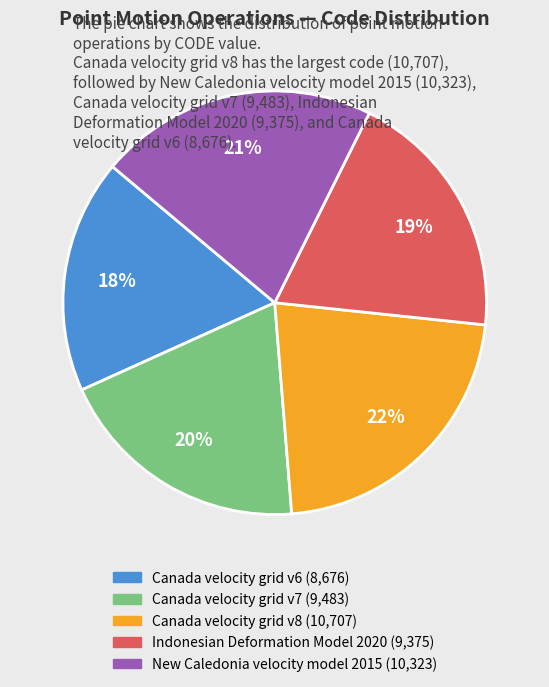

Which has a higher value, Canada velocity grid v7 or Canada velocity grid v6?

Canada velocity grid v7